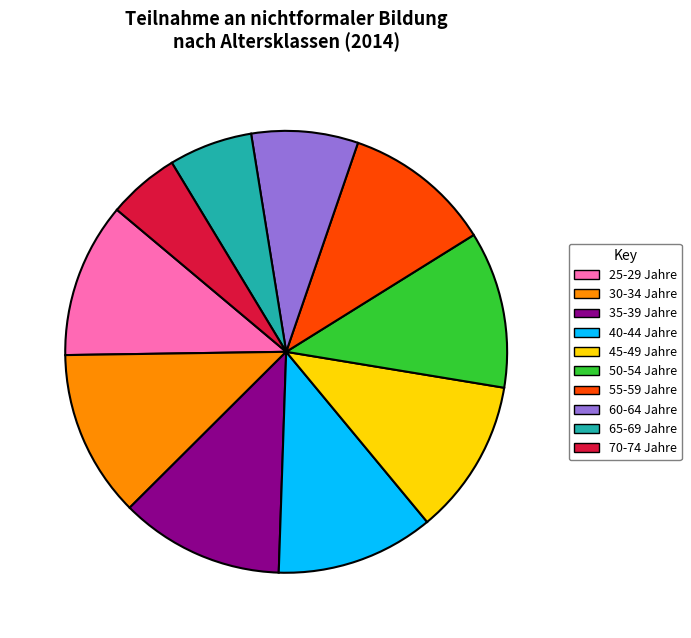

Which category has the smallest portion of the pie?

70-74 Jahre